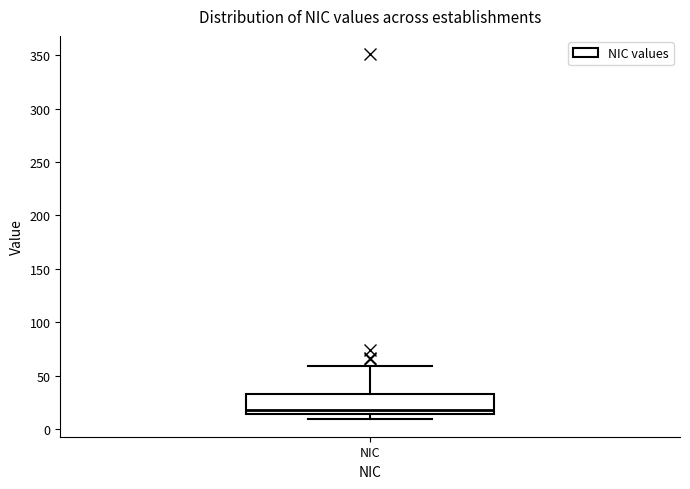

Read this box plot against the y-axis: the position of the median line, the range covered by the box, and the ends of both whiskers. The values are not printed on the chart, so give them approximately, as read against the axis.

median 20, box 15 to 35, whiskers 10 to 60